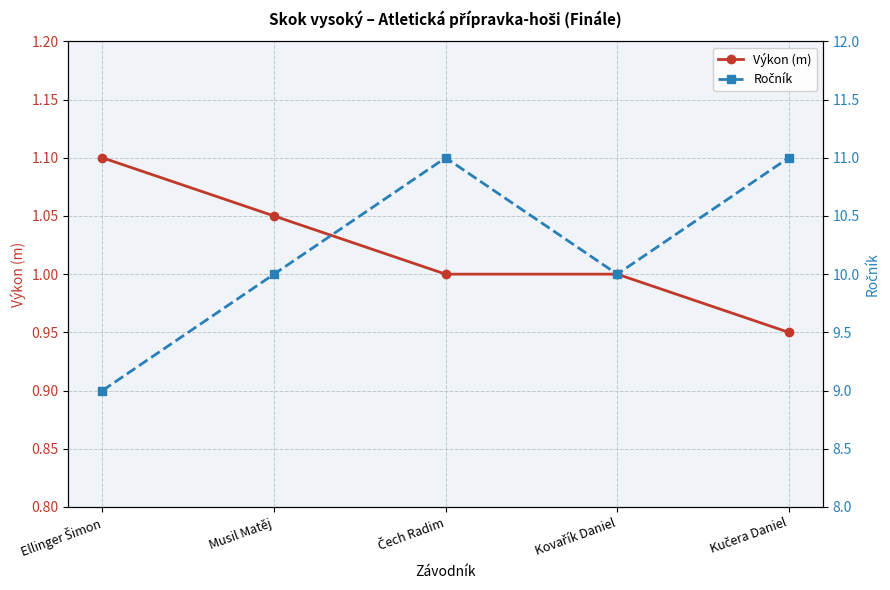

True or false: Výkon (m) has a value of 0.3 at Kovařík Daniel.

False